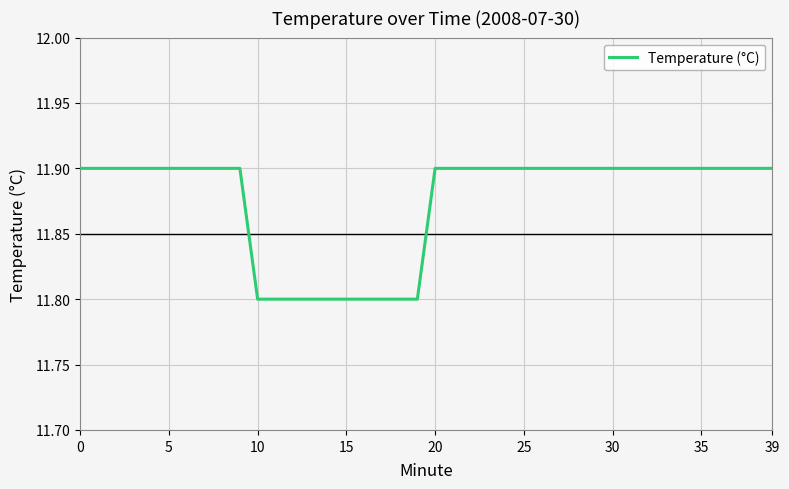

How many lines are shown in the chart?

1